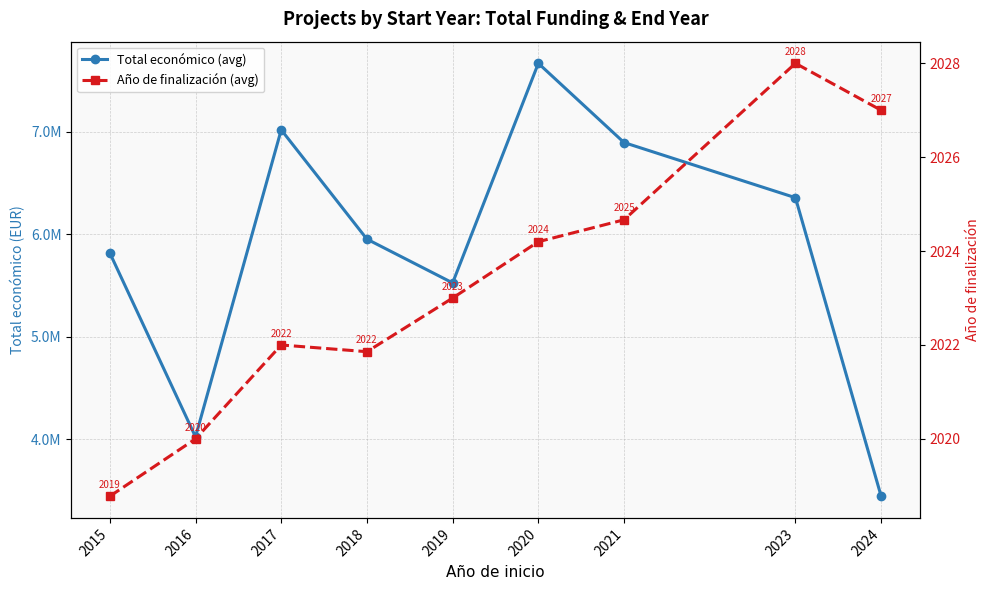

True or false: Total económico (avg) and Año de finalización (avg) cross at least once.

False